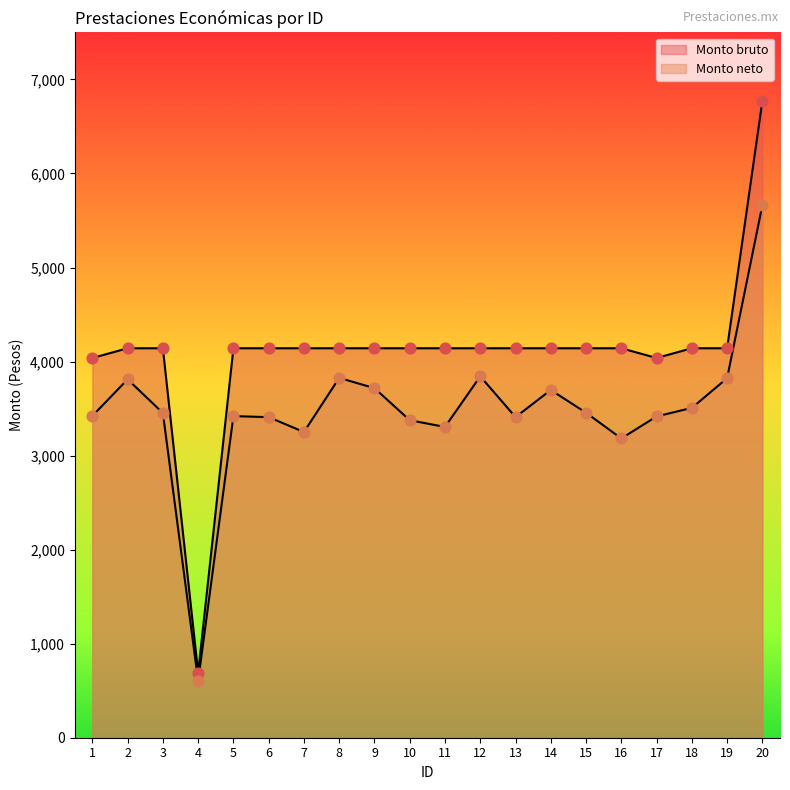

What are all the series names shown in the legend?

Monto bruto, Monto neto